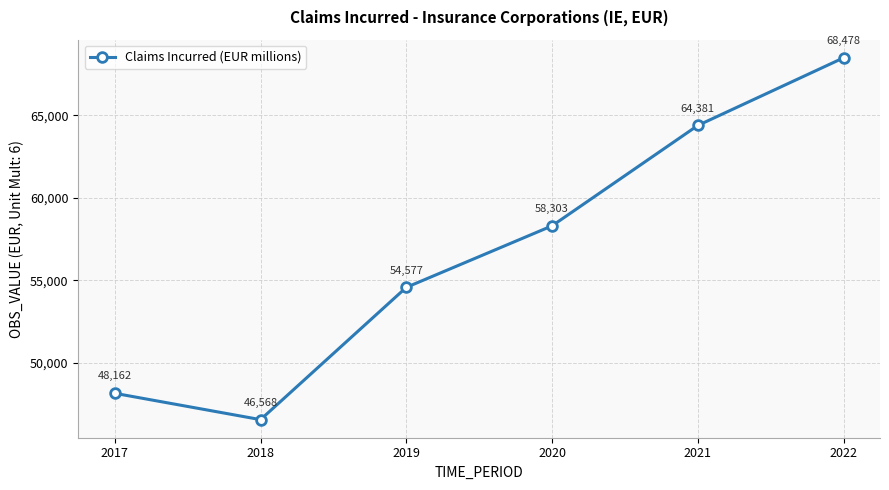

What is the value of the 3rd point from the left?

54577.0